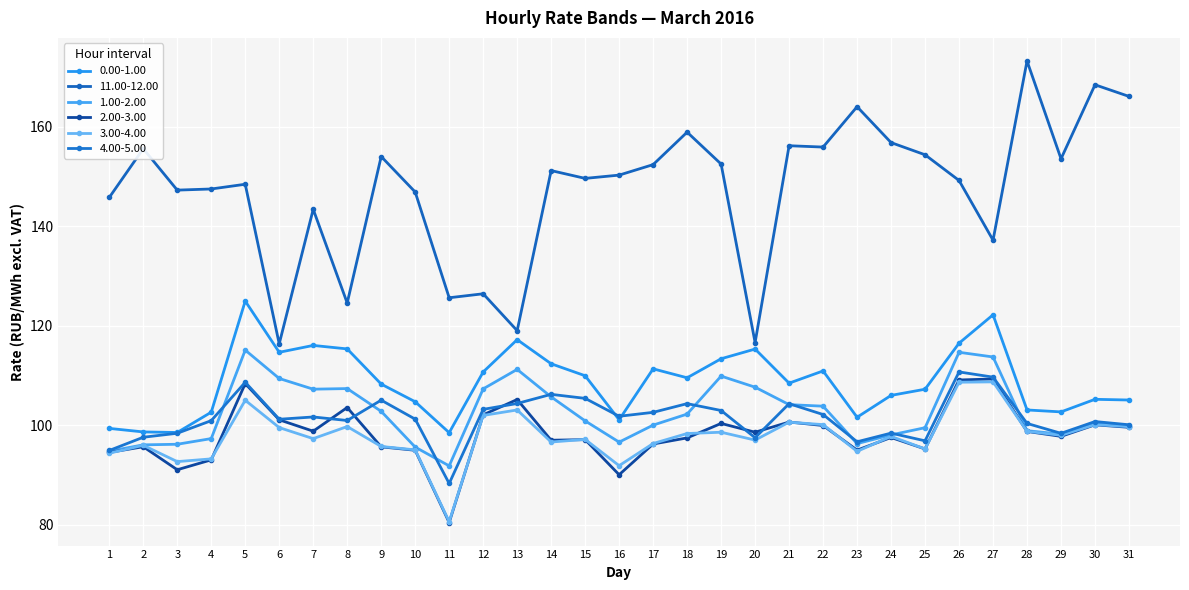

True or false: 0.00-1.00 has a value of 122.2 at 27.

True